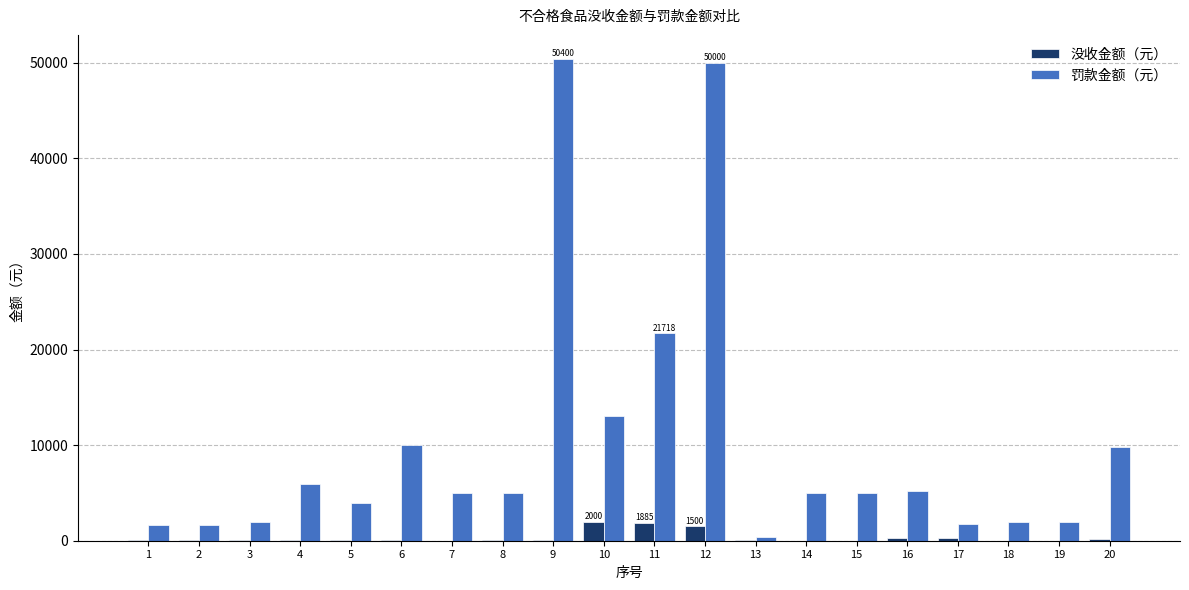

Is the value of 罚款金额（元） at 14 greater than the value of 没收金额（元） at 14?

Yes